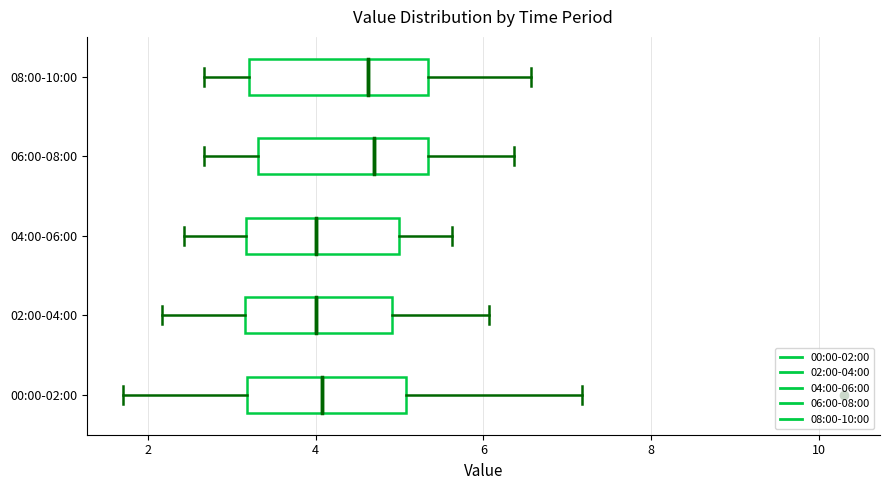

Reading bottom to top, transcribe this box plot: for each box, give where its median line is, the range the box spans, and where its two whiskers end, as read against the x-axis. The values are not printed on the chart, so give them approximately, as read against the axis.

00:00-02:00: median 4.0, box 3.2 to 5.0, whiskers 1.8 to 7.2
02:00-04:00: median 4.0, box 3.2 to 5.0, whiskers 2.2 to 6.0
04:00-06:00: median 4.0, box 3.2 to 5.0, whiskers 2.4 to 5.6
06:00-08:00: median 4.8, box 3.4 to 5.4, whiskers 2.6 to 6.4
08:00-10:00: median 4.6, box 3.2 to 5.4, whiskers 2.6 to 6.6